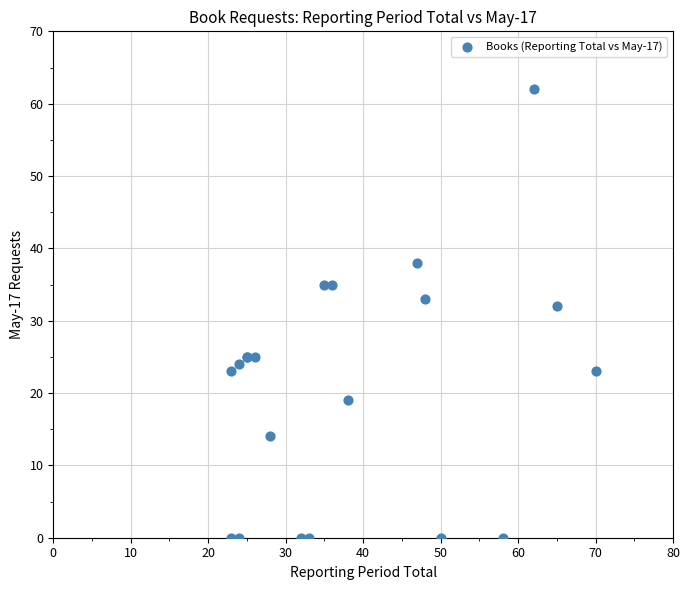

What Y value in the scatter plot is closest to 31?

32